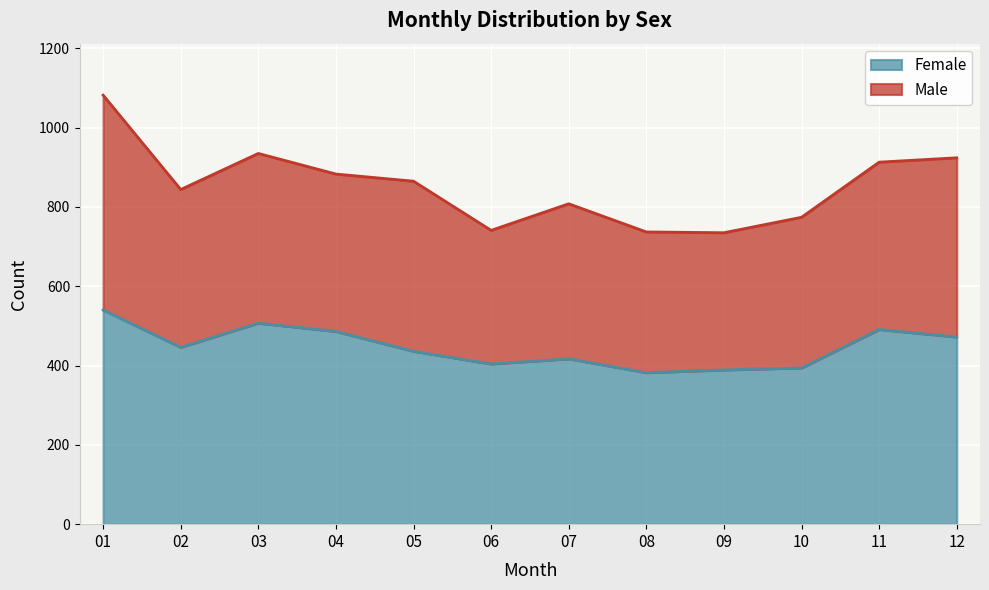

Reading left to right, extract all data points from this chart.

01=540	02=446	03=507	04=486	05=436	06=404	07=417	08=382	09=389	10=394	11=491	12=472